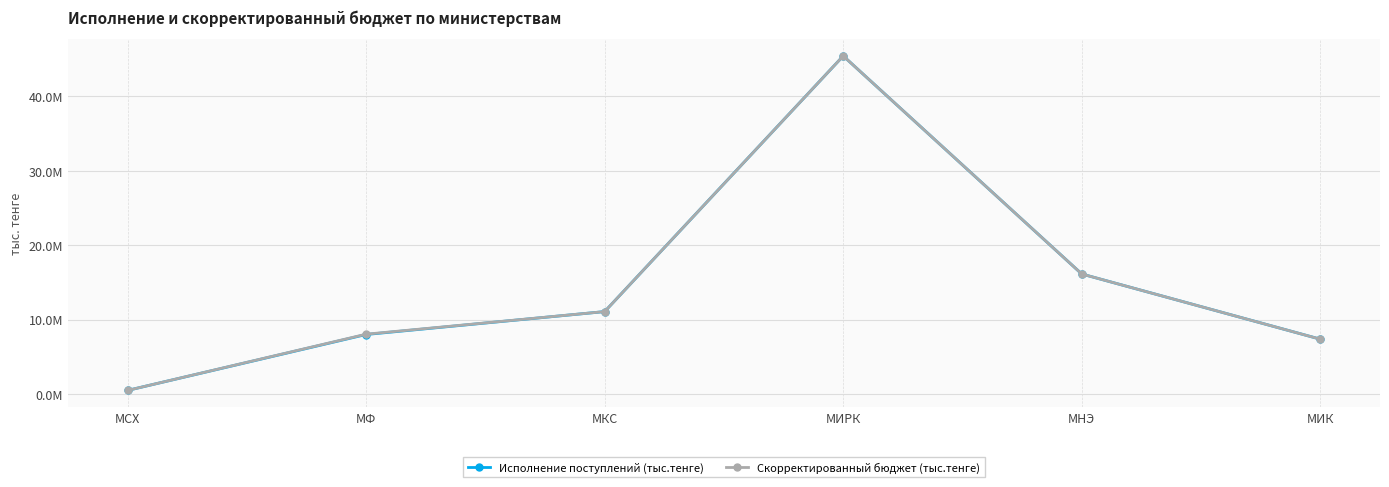

What is the label of the 4th point from the left?

МИРК